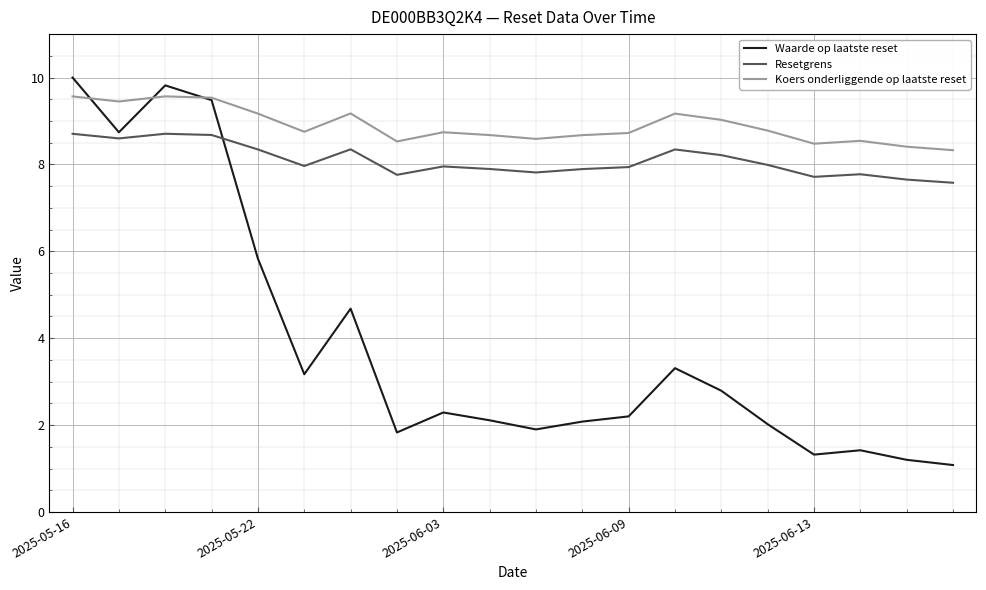

Which series has the widest spread of values?

Waarde op laatste reset